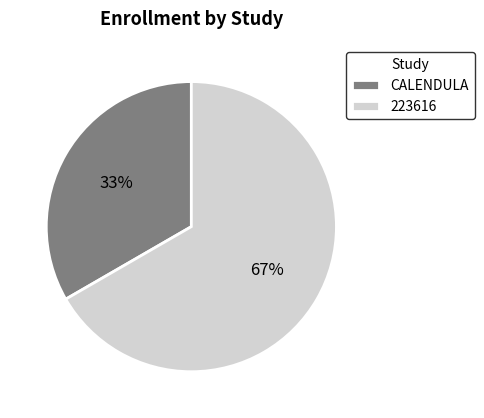

Which category accounts for the majority?

223616